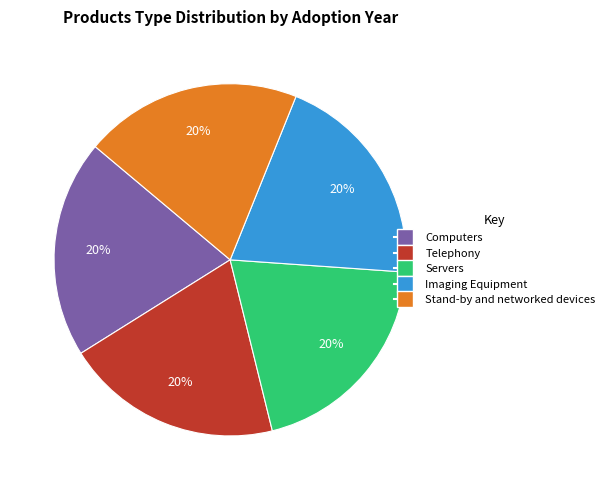

Combined, do Computers and Telephony account for over 50%?

No